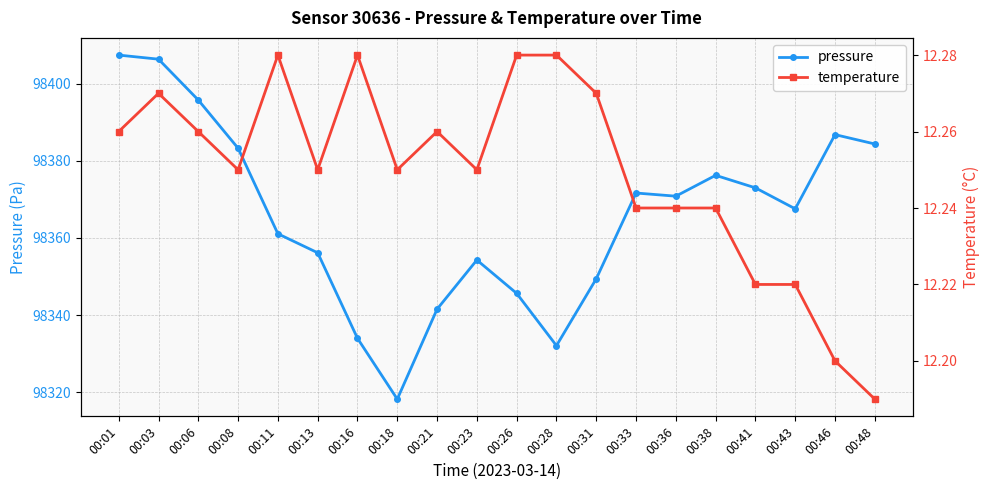

Which category has the highest value across all series?

00:01